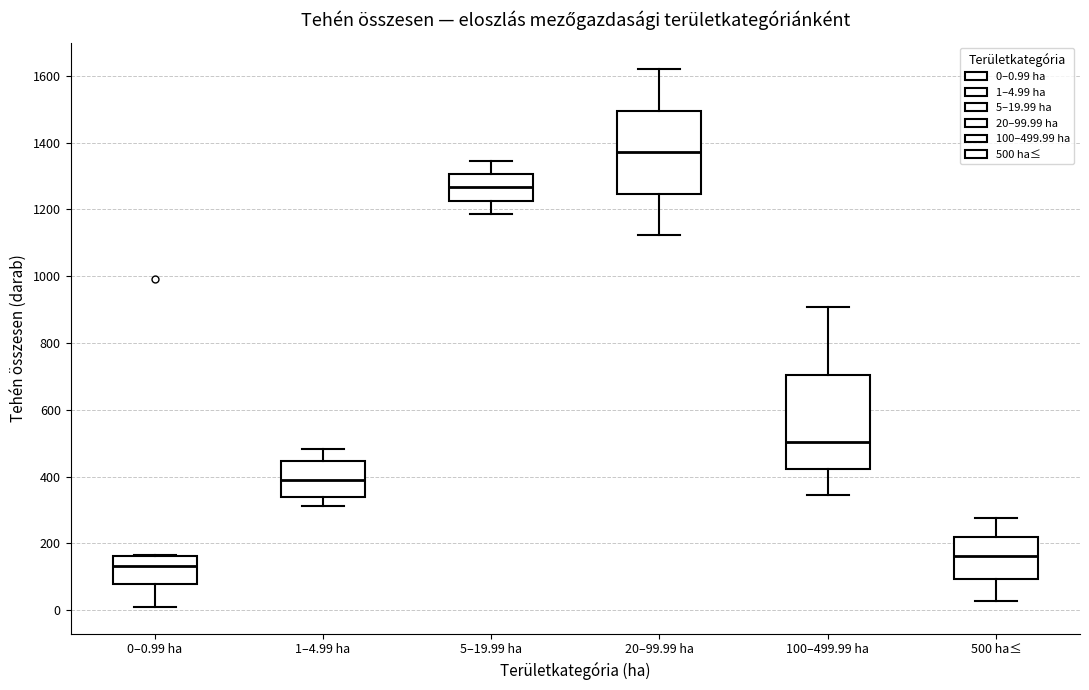

Which box has the lowest median line?

0–0.99 ha